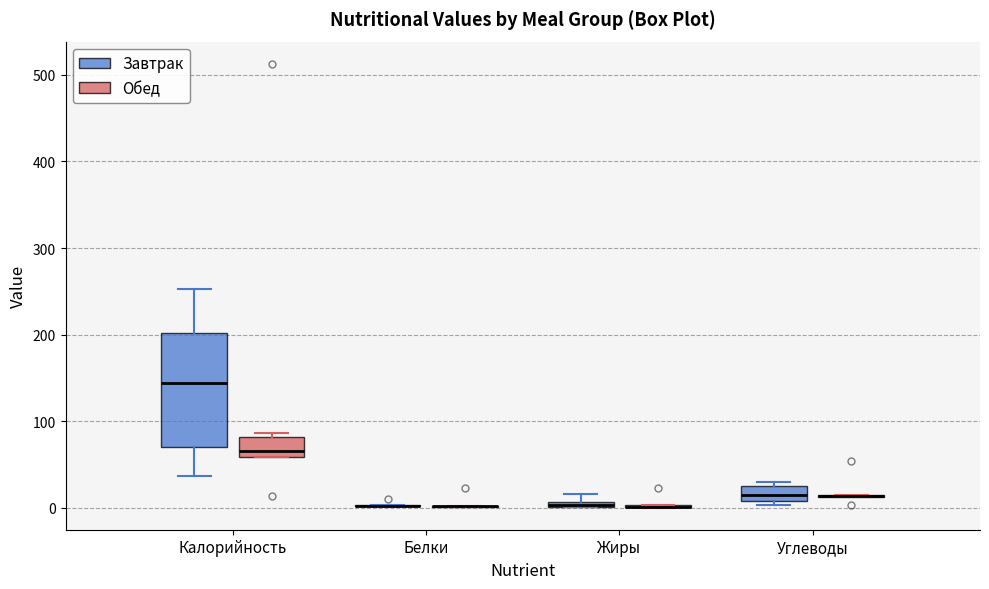

Which box is the tallest, from its lower edge to its upper edge?

Калорийность (Завтрак)